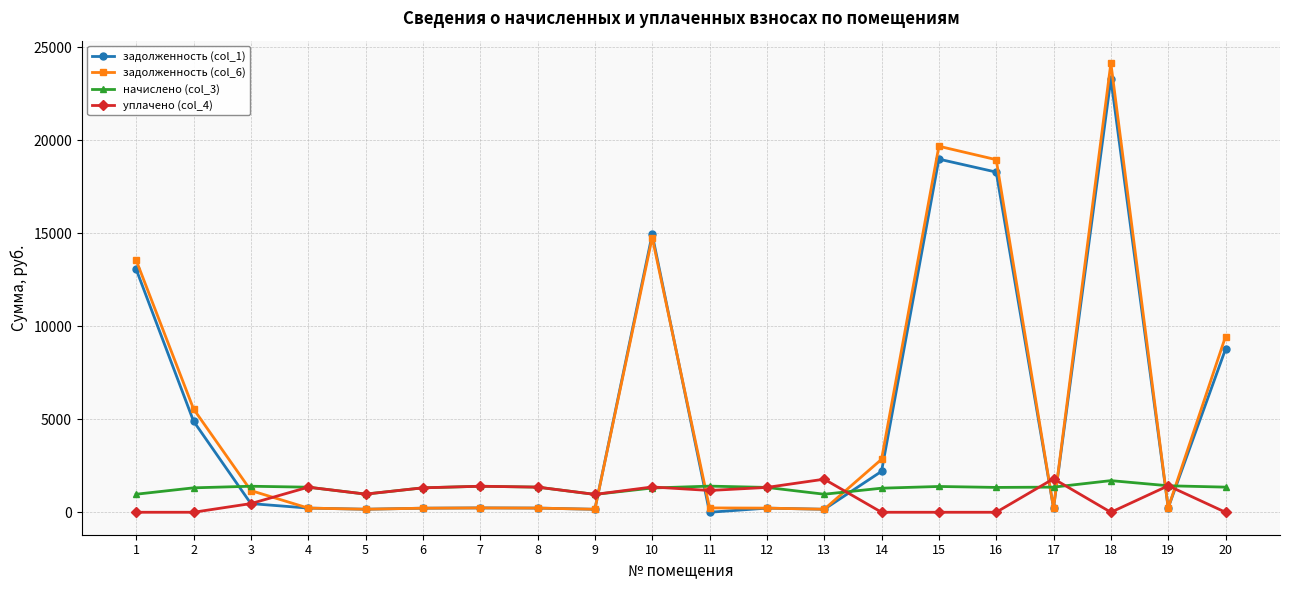

Which series has the largest range (max minus min)?

задолженность (col_6)